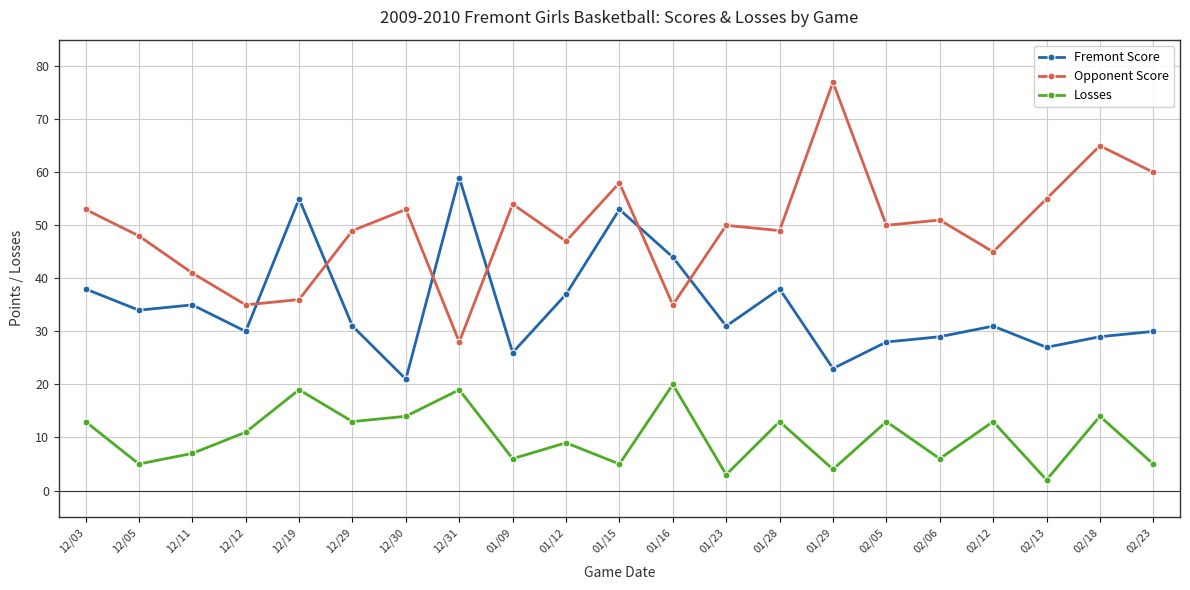

What is the sum of the Opponent Score values at 01/12 and 12/11?

88